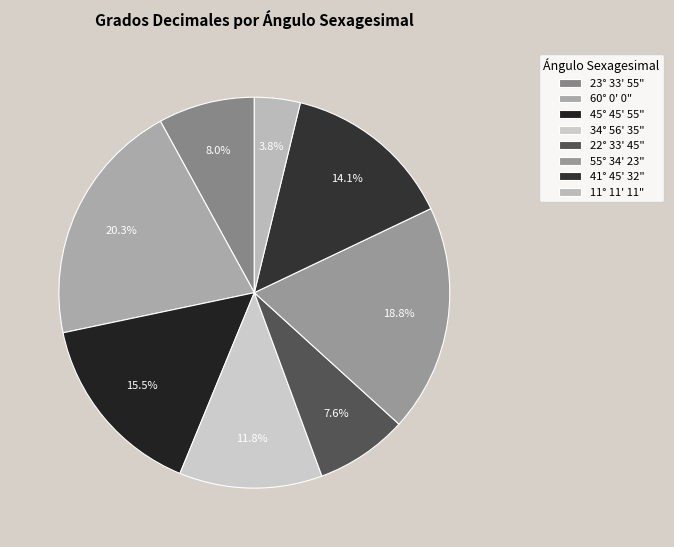

Count the number of slices in the pie.

8